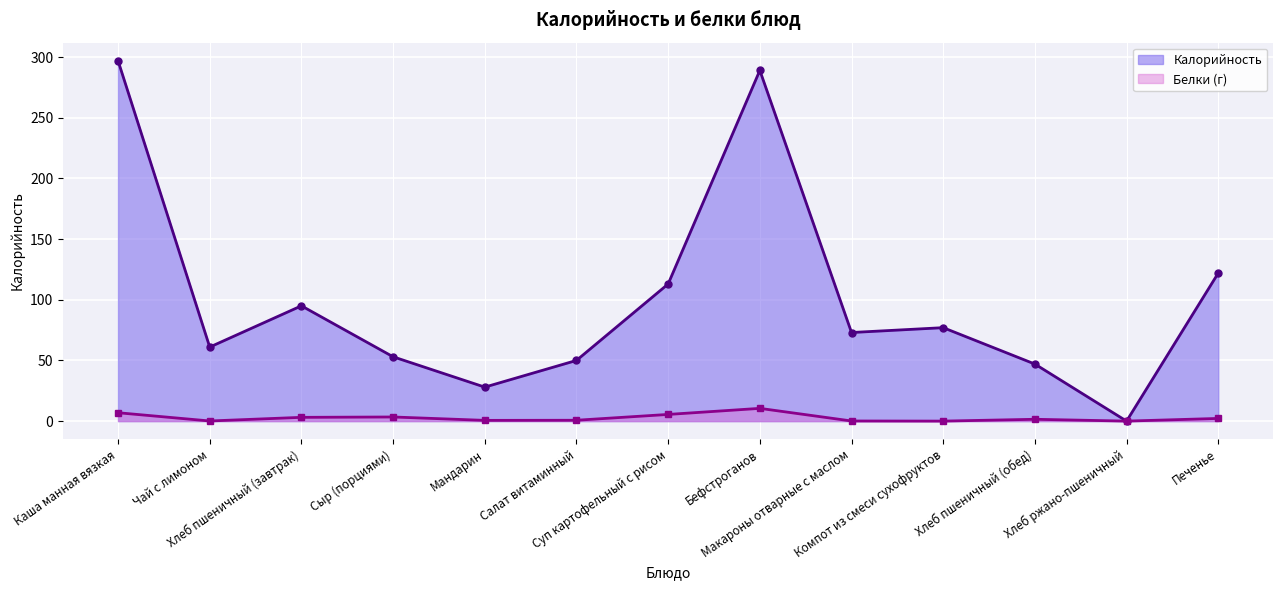

True or false: Калорийность and Белки intersect in this chart.

False